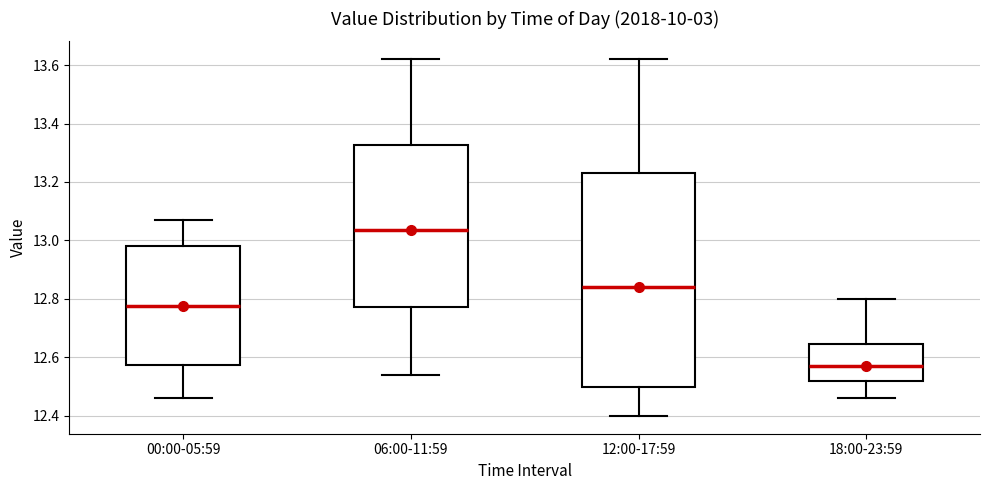

Which box has the lowest median line?

18:00-23:59